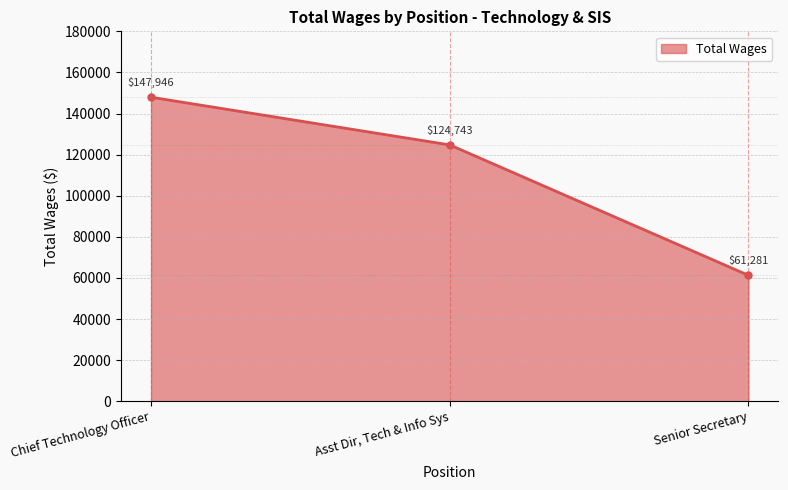

What is the label of the 3rd point from the right?

Chief Technology Officer